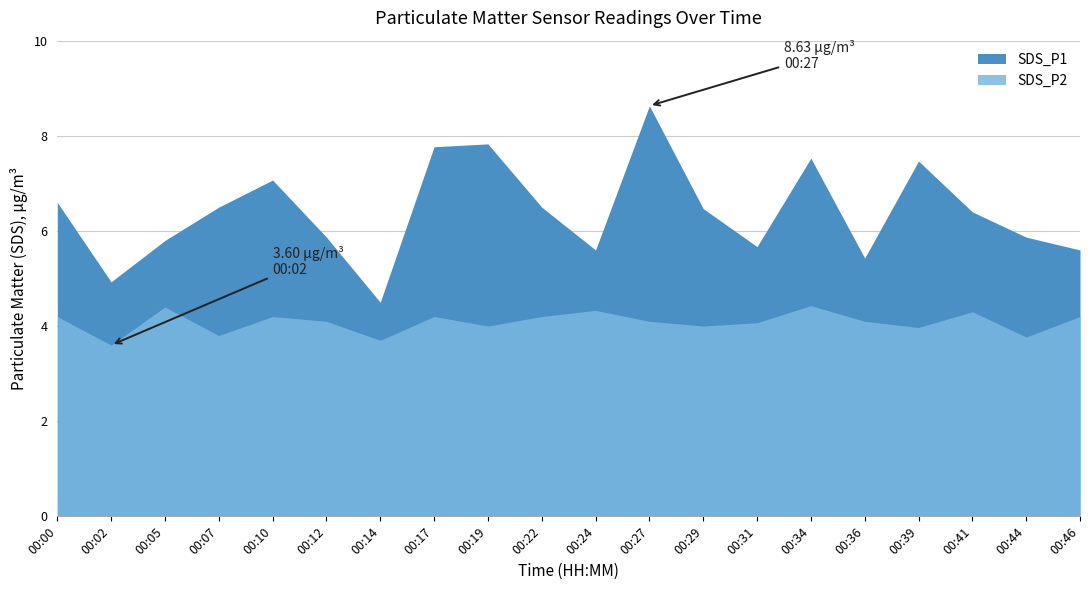

Where is the first local maximum for SDS_P2?

00:05